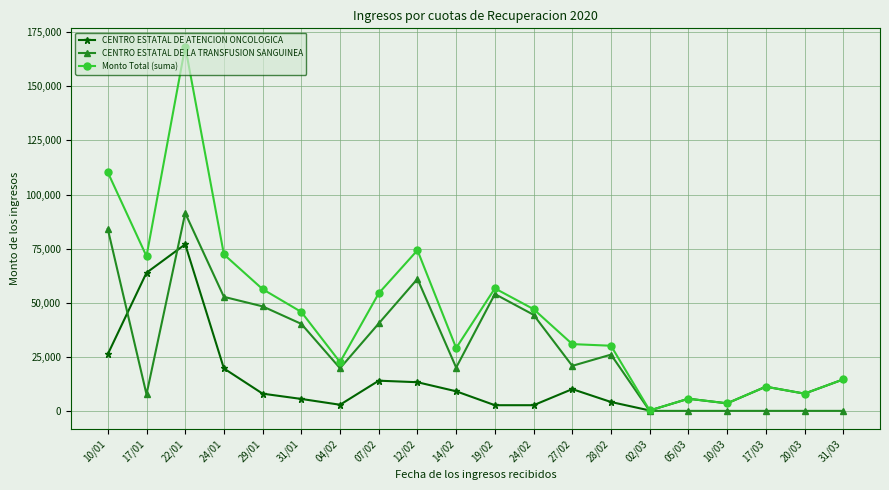

What is the difference between the maximum and minimum values in the CENTRO ESTATAL DE LA TRANSFUSION SANGUINEA series?

91400